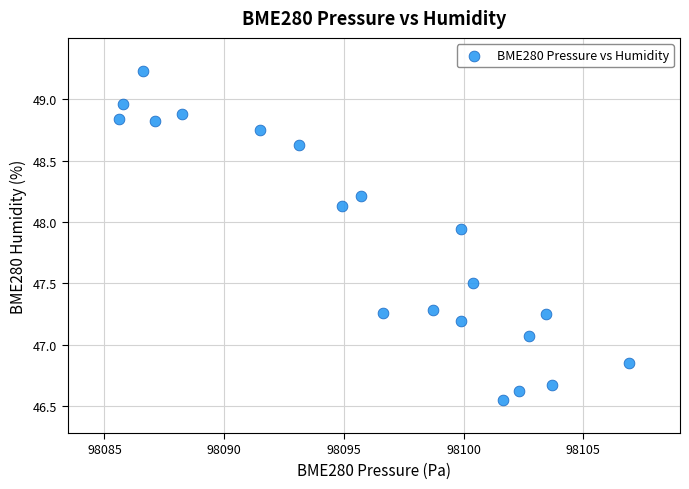

What is the range of Y values (max minus min)?

2.7